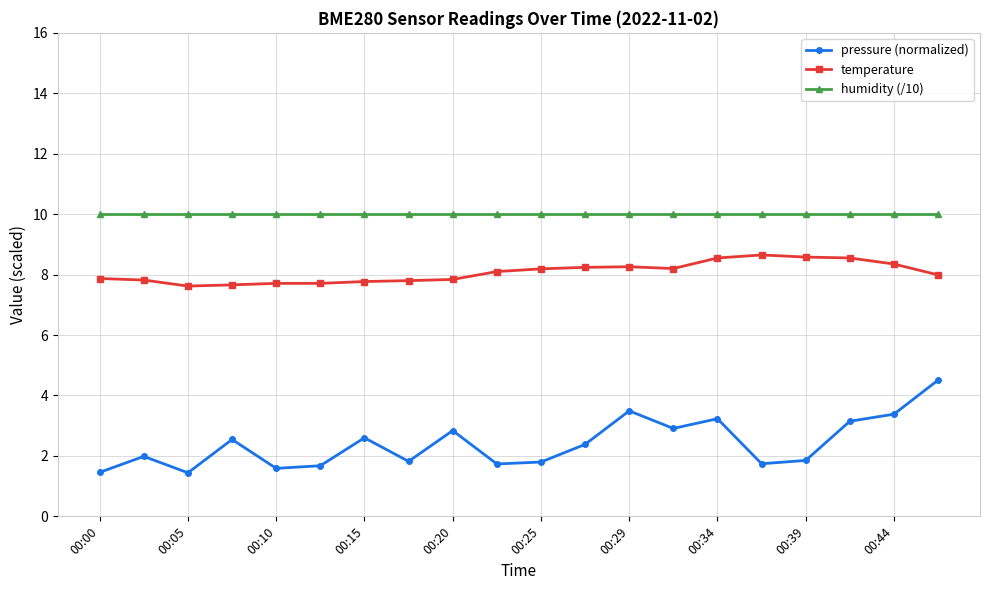

What is the value of the humidity (/10) point at the 3rd from the left?

10.0